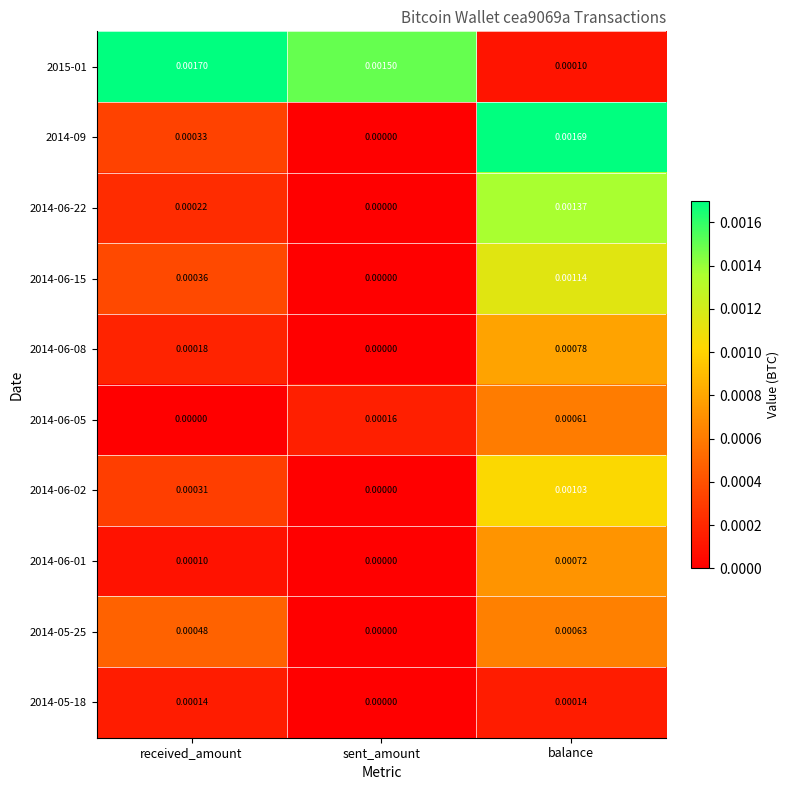

At which category does the chart reach its peak across all series?

received_amount